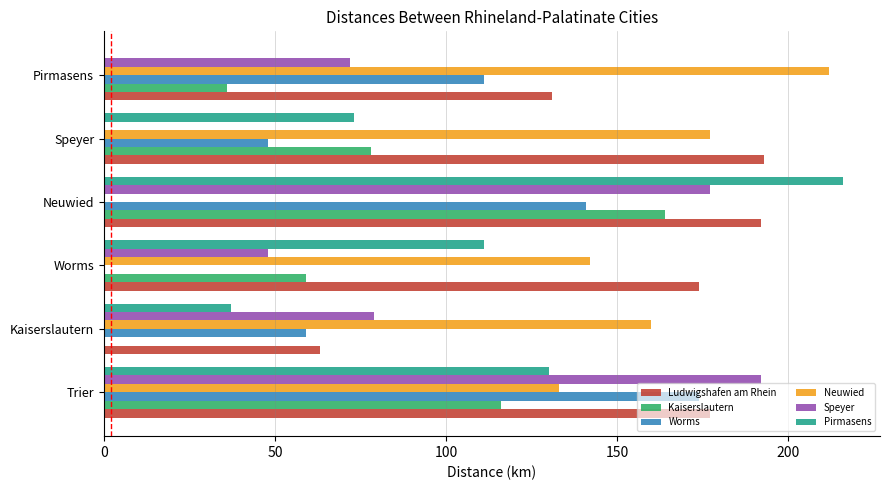

What is the sum of the Ludwigshafen am Rhein values at Pirmasens and Neuwied?

323